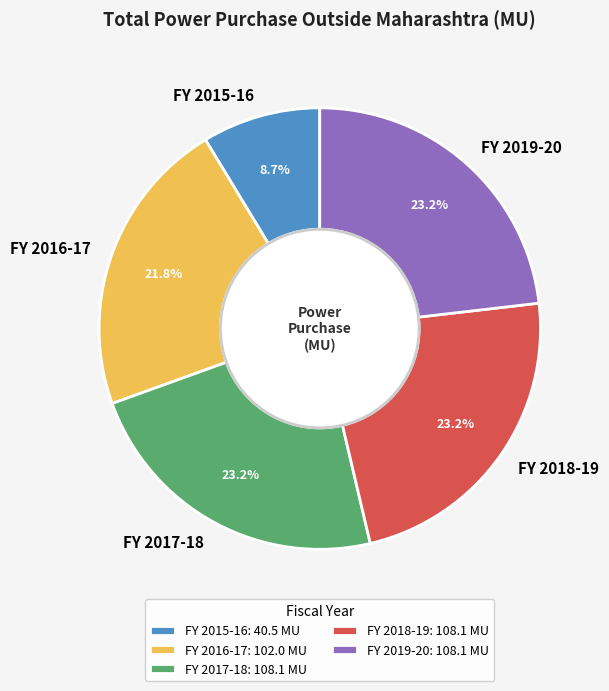

The FY 2017-18 slice represents 23% of the pie. True or false?

True